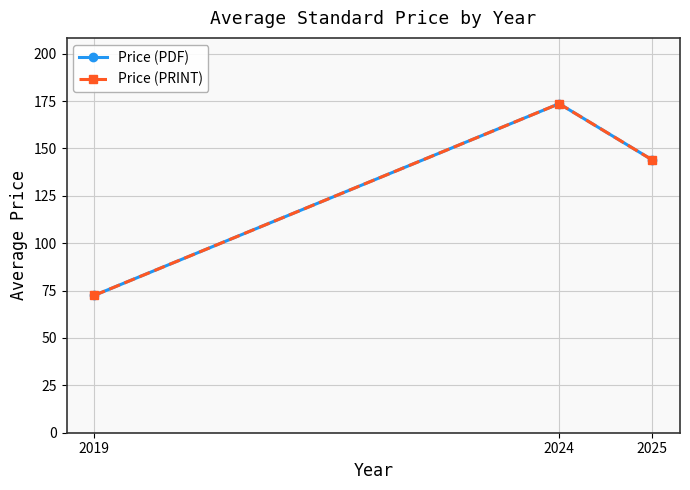

The Price (PDF) series shows 144.0 at 2025. True or false?

True